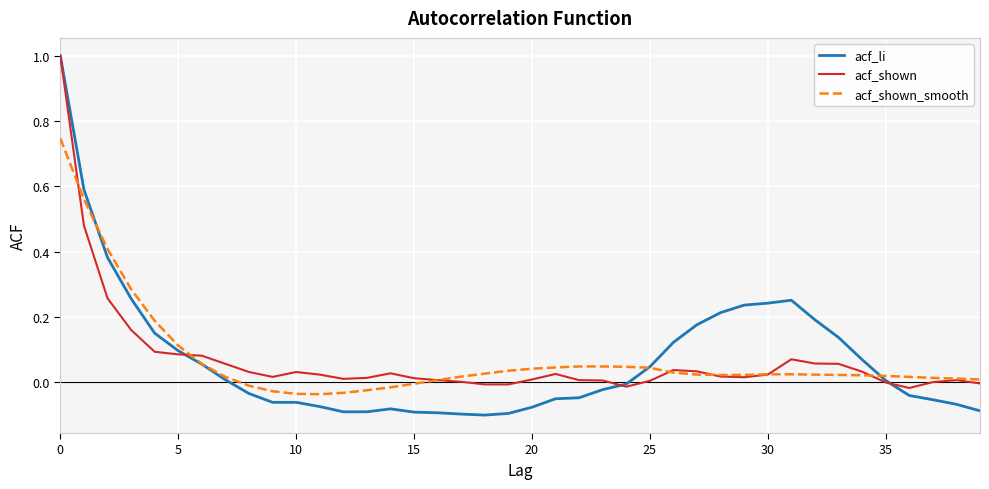

Which series has the largest range (max minus min)?

acf_li